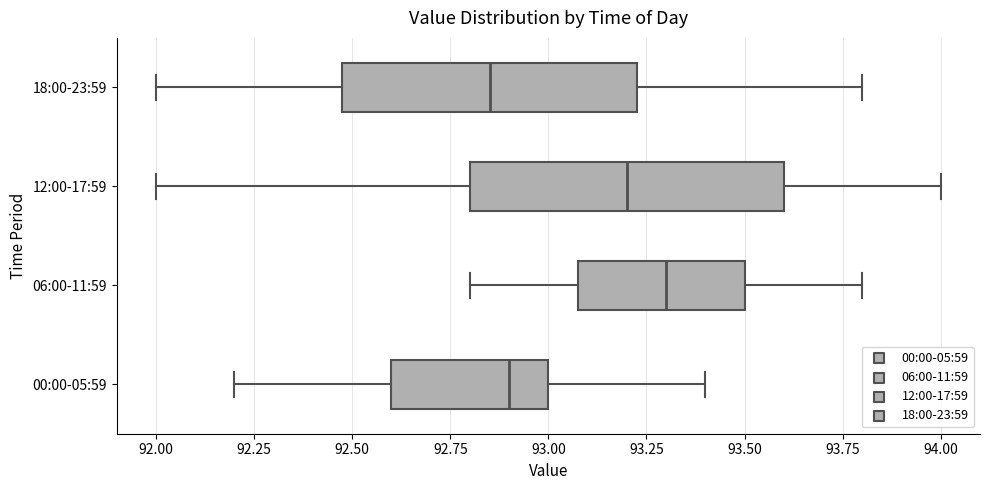

Which box's median line is the furthest to the left?

18:00-23:59